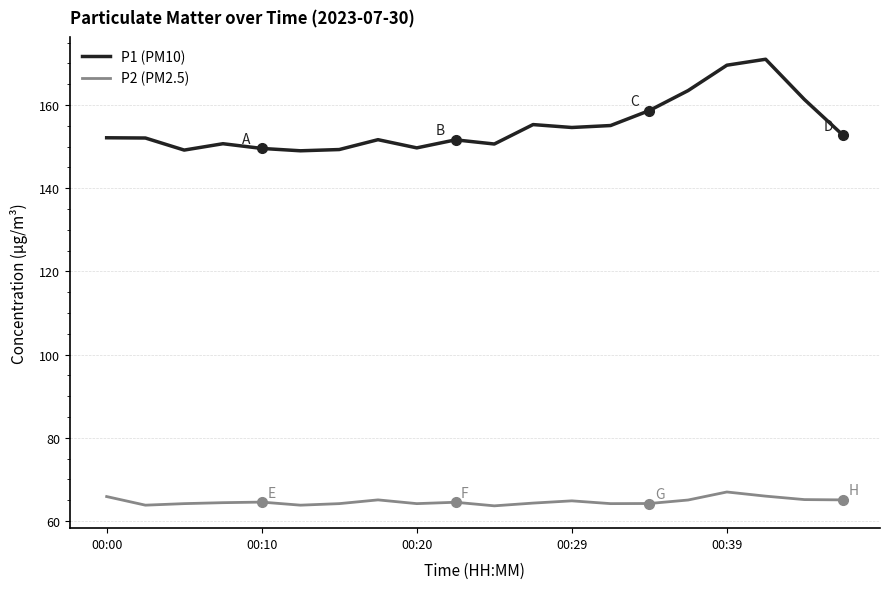

True or false: P1 (PM10) and P2 (PM2.5) intersect in this chart.

False